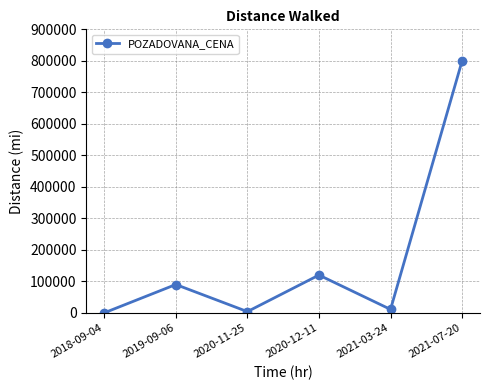

Does the chart have visible grid lines?

Yes